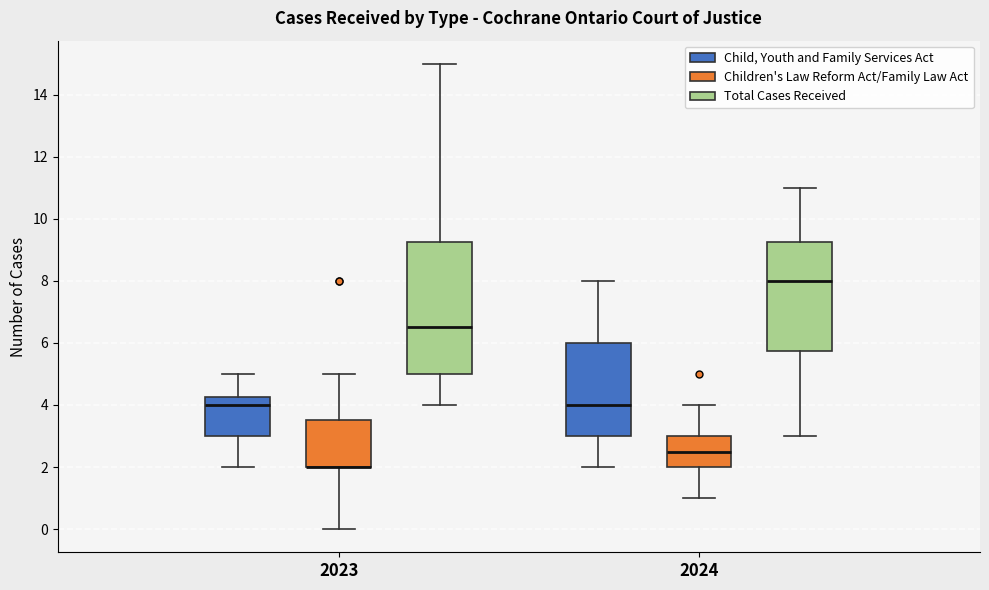

Comparing the boxes themselves (not the whiskers), which one is the tallest?

2023 (Total Cases Received)